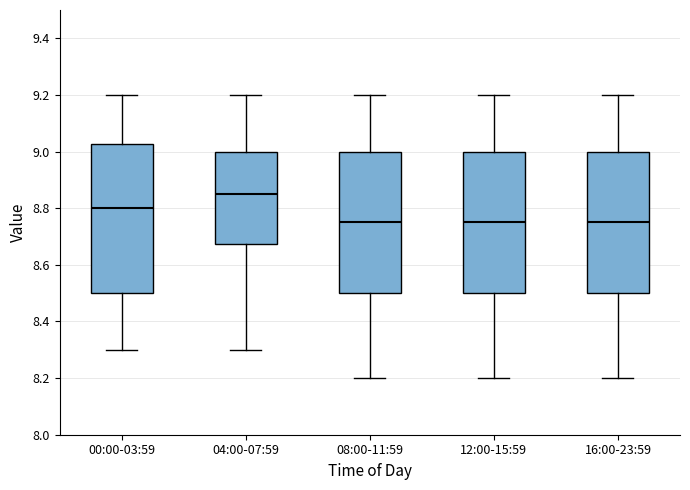

Which box is the tallest, from its lower edge to its upper edge?

00:00-03:59